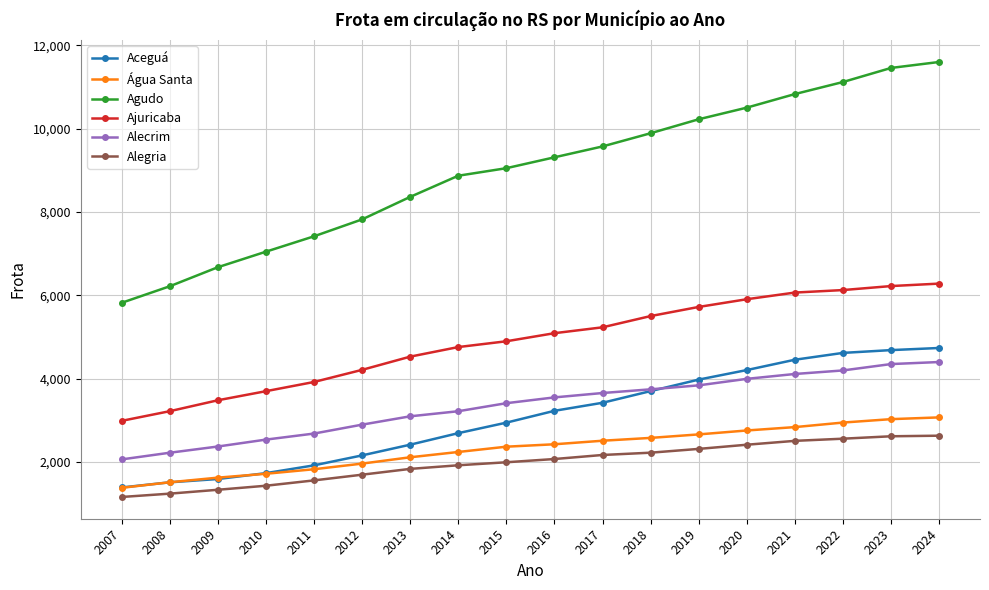

Which series has the widest spread of values?

Agudo